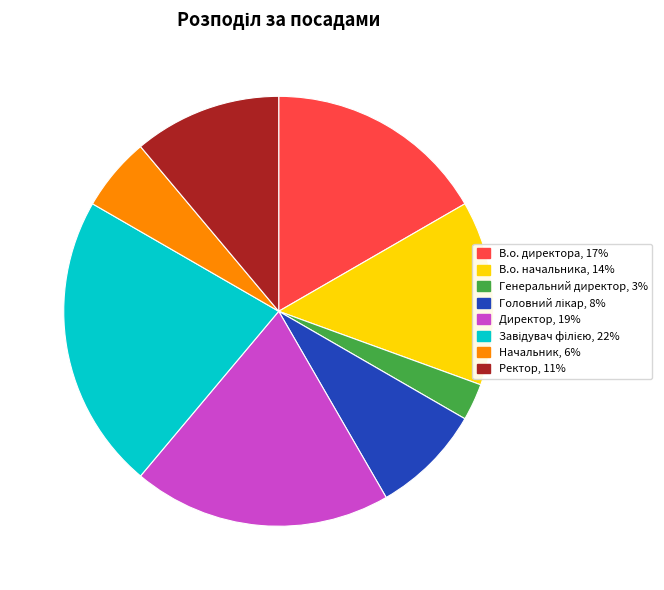

Is Начальник the majority of the pie?

No